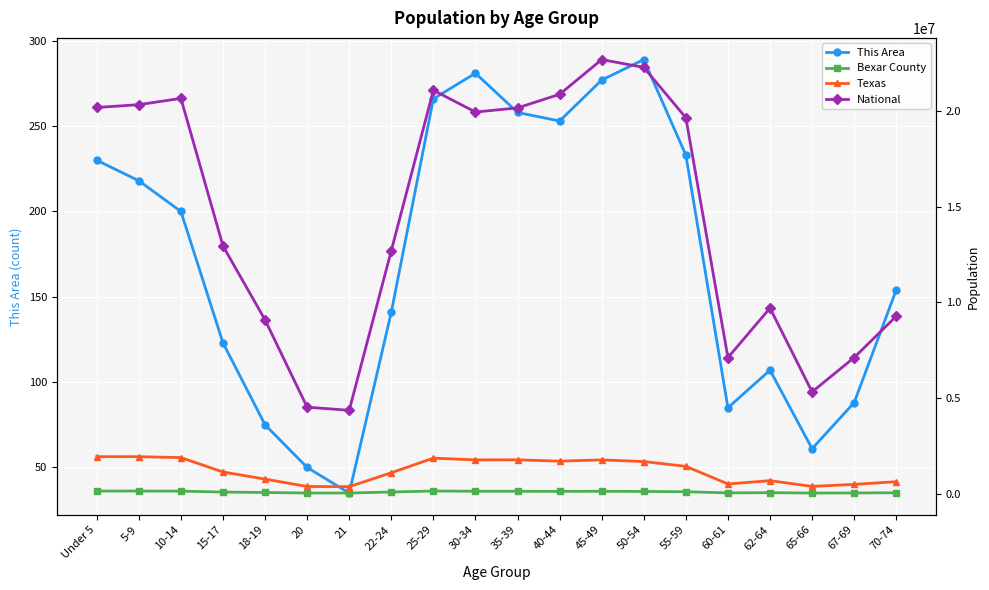

Reading right to left, what are all the values shown in this chart?

This Area: 70-74=154	67-69=88	65-66=61	62-64=107	60-61=85	55-59=233	50-54=289	45-49=277	40-44=253	35-39=258	30-34=281	25-29=266	22-24=141	21=35	20=50	18-19=75	15-17=123	10-14=200	5-9=218	Under 5=230
Bexar County: 70-74=40760	67-69=31074	65-66=24407	62-64=45004	60-61=34166	55-59=93957	50-54=108614	45-49=118502	40-44=112684	35-39=118070	30-34=120229	25-29=133038	22-24=79981	21=26543	20=26931	18-19=55885	15-17=76775	10-14=128117	5-9=130307	Under 5=130087
Texas: 70-74=619156	67-69=480038	65-66=373062	62-64=674244	60-61=500523	55-59=1422924	50-54=1674869	45-49=1760467	40-44=1694795	35-39=1763587	30-34=1760434	25-29=1853039	22-24=1089024	21=359015	20=369040	18-19=755890	15-17=1127234	10-14=1881883	5-9=1928234	Under 5=1928473
National: 70-74=9278166	67-69=7115361	65-66=5319902	62-64=9704197	60-61=7113727	55-59=19664805	50-54=22298125	45-49=22708591	40-44=20890964	35-39=20179642	30-34=19962099	25-29=21101849	22-24=12712576	21=4354294	20=4519129	18-19=9086089	15-17=12954254	10-14=20677194	5-9=20348657	Under 5=20201362